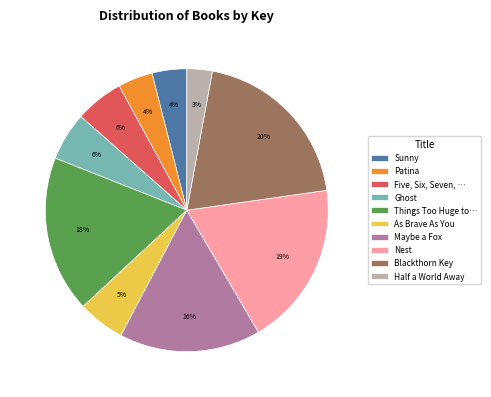

Is it true that Maybe a Fox is 27% of the pie?

False